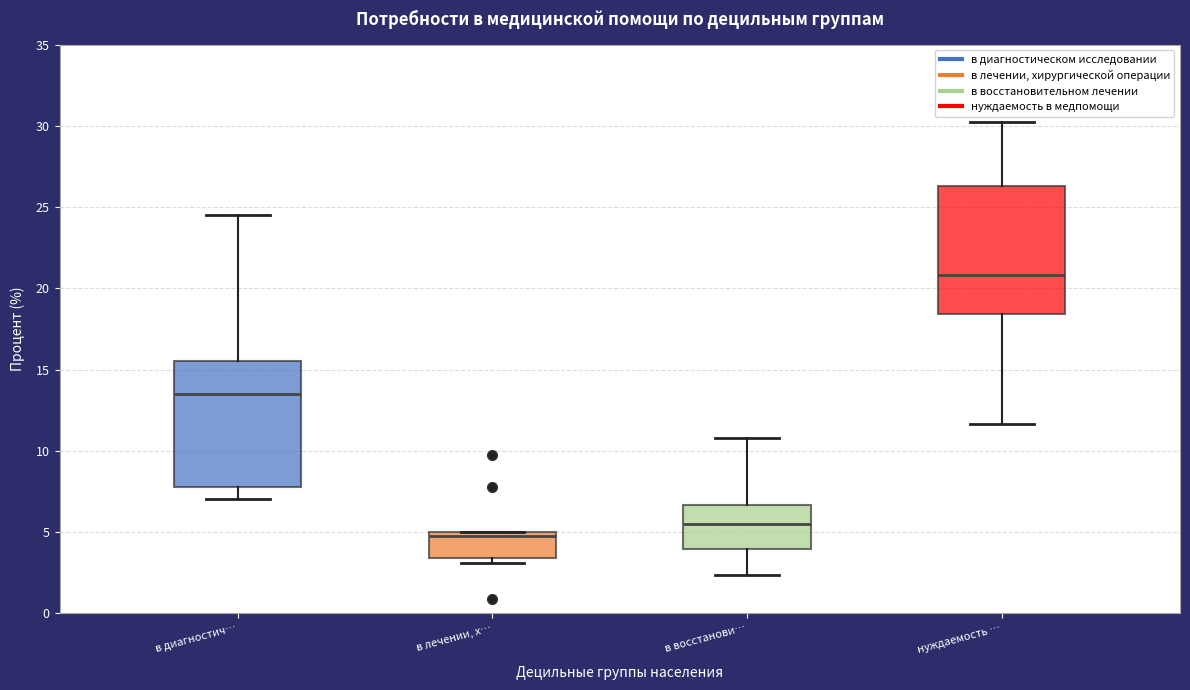

Where does the lower whisker of the box for нуждаемость … end on the y-axis? The values are not printed on the chart, so give them approximately, as read against the axis.

11.5